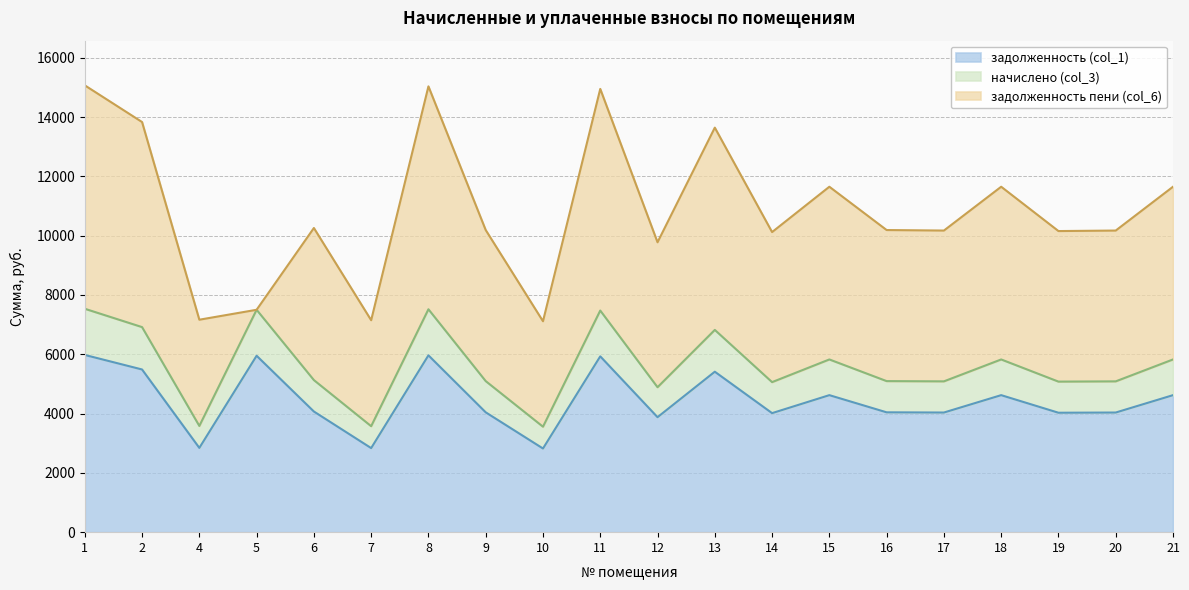

What is the value of the начислено (col_3) point at the 14th from the left?

5825.3